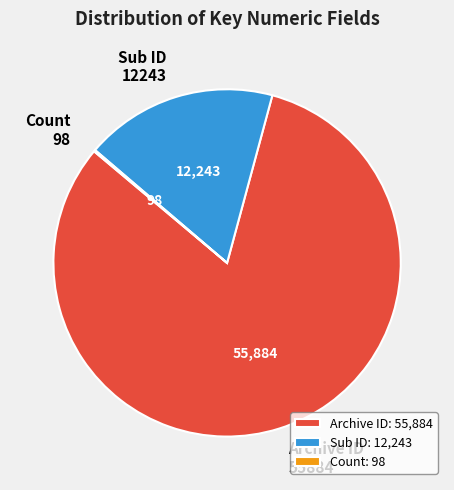

What is the ratio of the value at Archive ID: 55,884 to the value at Sub ID: 12,243?

4.6